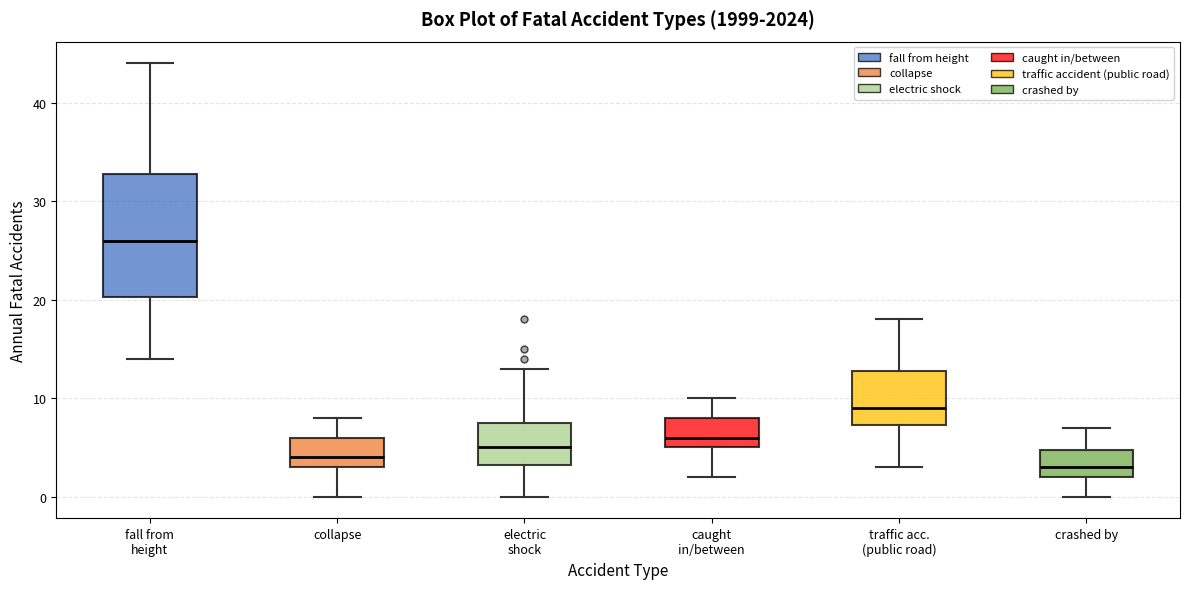

Which box is the tallest, from its lower edge to its upper edge?

fall from height